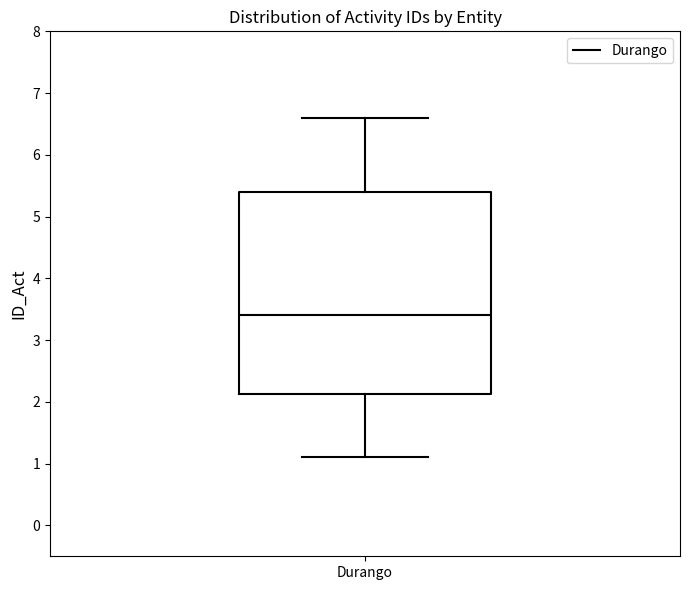

Where is the lower edge of the box for Durango on the y-axis? The values are not printed on the chart, so give them approximately, as read against the axis.

2.1